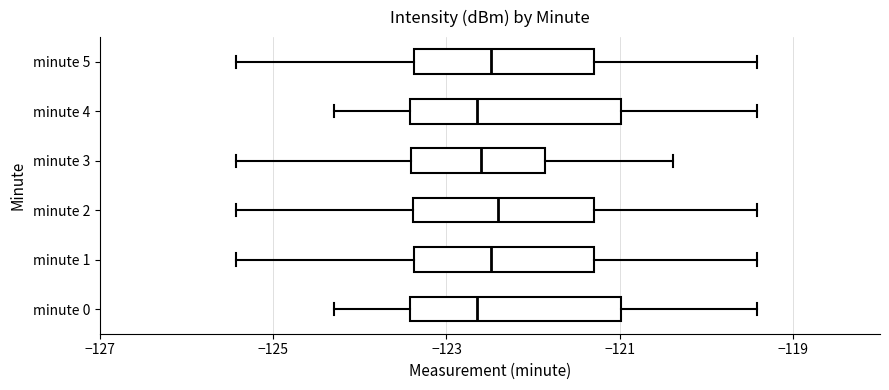

Reading bottom to top, transcribe this box plot: for each box, give where its median line is, the range the box spans, and where its two whiskers end, as read against the x-axis. The values are not printed on the chart, so give them approximately, as read against the axis.

minute 0: median -122.6, box -123.4 to -121.0, whiskers -124.2 to -119.4
minute 1: median -122.4, box -123.4 to -121.4, whiskers -125.4 to -119.4
minute 2: median -122.4, box -123.4 to -121.4, whiskers -125.4 to -119.4
minute 3: median -122.6, box -123.4 to -121.8, whiskers -125.4 to -120.4
minute 4: median -122.6, box -123.4 to -121.0, whiskers -124.2 to -119.4
minute 5: median -122.4, box -123.4 to -121.4, whiskers -125.4 to -119.4